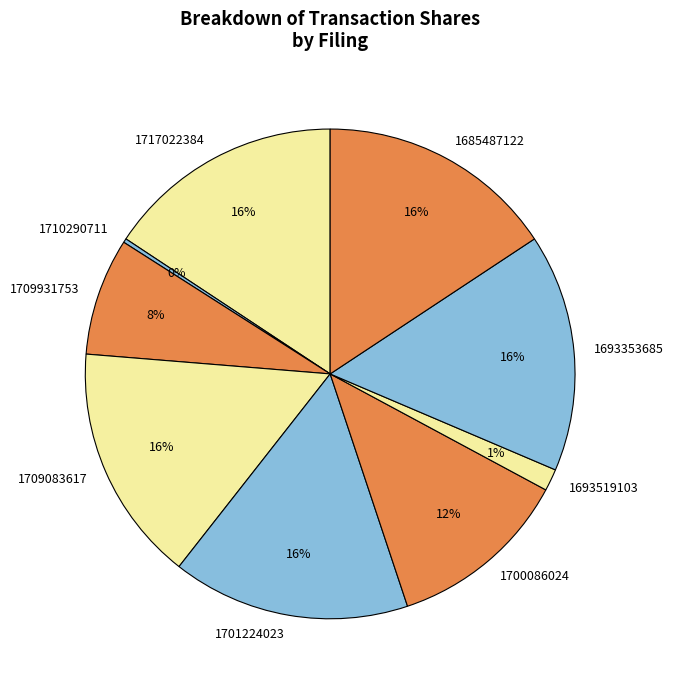

The 1717022384 slice represents 16% of the pie. True or false?

True